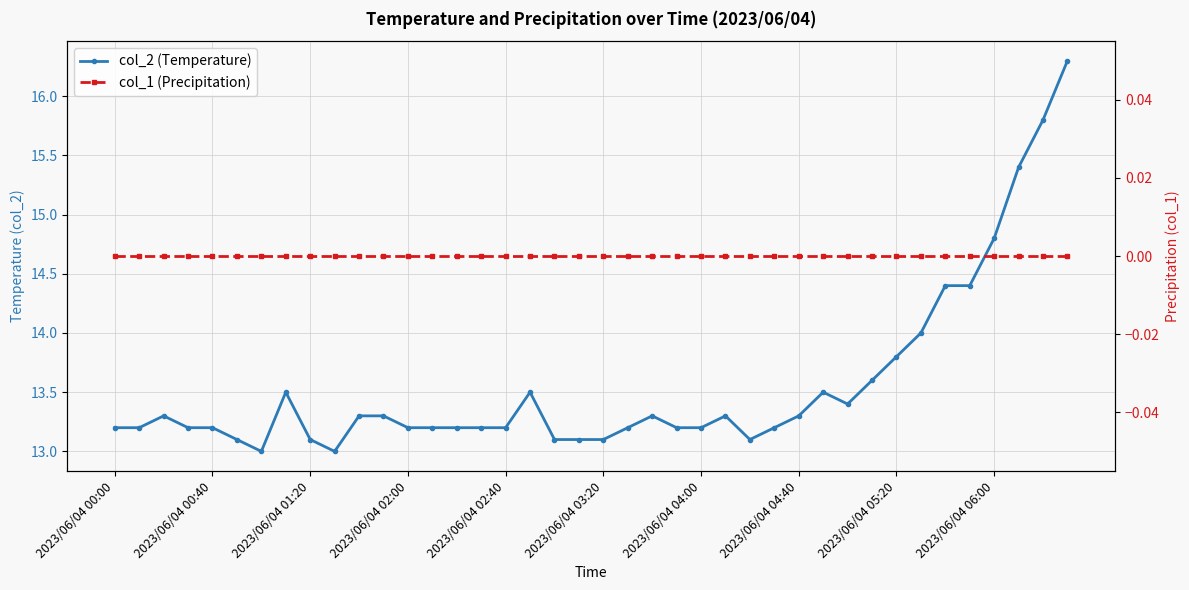

Reading right to left, extract all data points from this chart.

col_2 (Temperature): 16.3	15.8	15.4	14.8	14.4	14.4	14.0	13.8	13.6	13.4	13.5	13.3	13.2	13.1	13.3	13.2	13.2	13.3	13.2	13.1	13.1	13.1	13.5	13.2	13.2	13.2	13.2	13.2	13.3	13.3	13.0	13.1	13.5	13.0	13.1	13.2	13.2	13.3	13.2	13.2
col_1 (Precipitation): 0.0	0.0	0.0	0.0	0.0	0.0	0.0	0.0	0.0	0.0	0.0	0.0	0.0	0.0	0.0	0.0	0.0	0.0	0.0	0.0	0.0	0.0	0.0	0.0	0.0	0.0	0.0	0.0	0.0	0.0	0.0	0.0	0.0	0.0	0.0	0.0	0.0	0.0	0.0	0.0